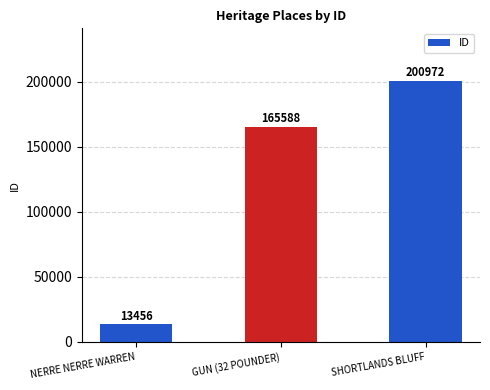

How many bars are there in total?

3